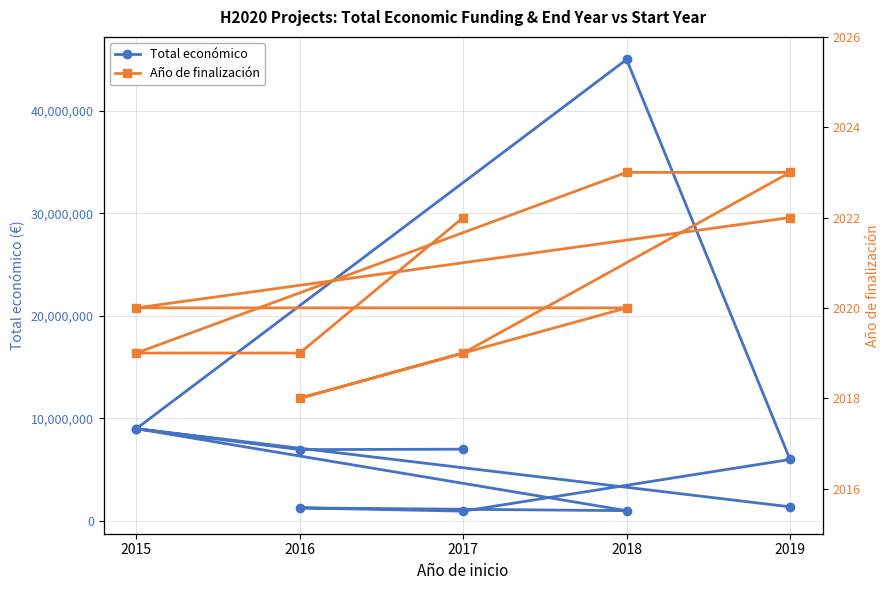

How many data points in Total económico are less than 6960293?

5